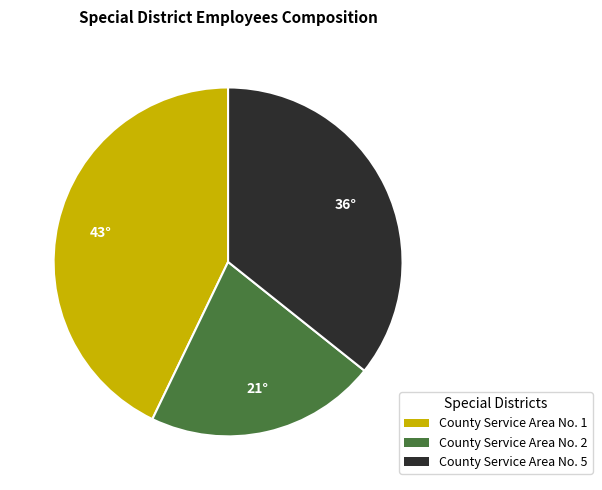

What is the ratio of the value at County Service Area No. 5 to the value at County Service Area No. 2?

1.7